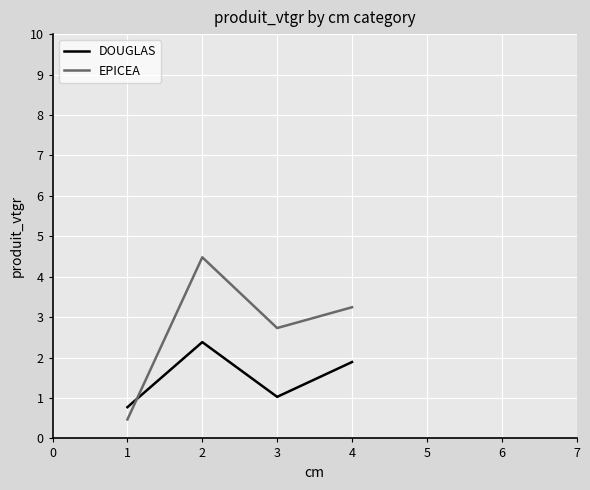

What are all the series names shown in the legend?

DOUGLAS, EPICEA